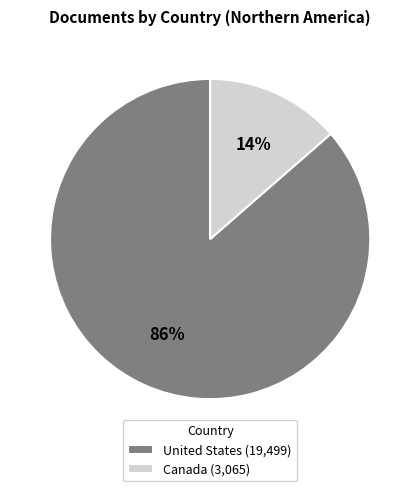

Approximately how many times larger is the value at Canada compared to United States?

0.2